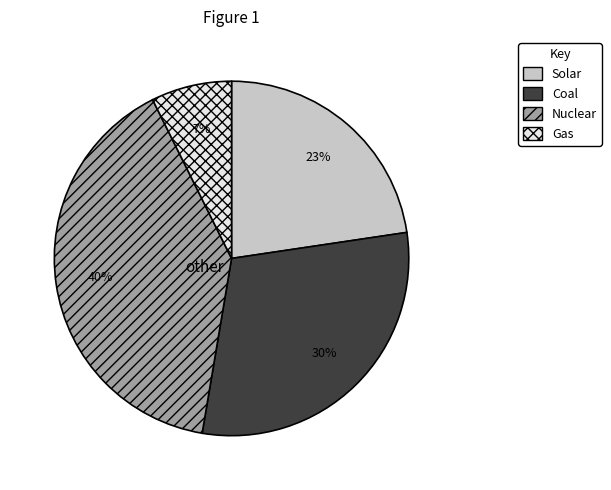

Which category has the biggest portion of the pie?

Nuclear